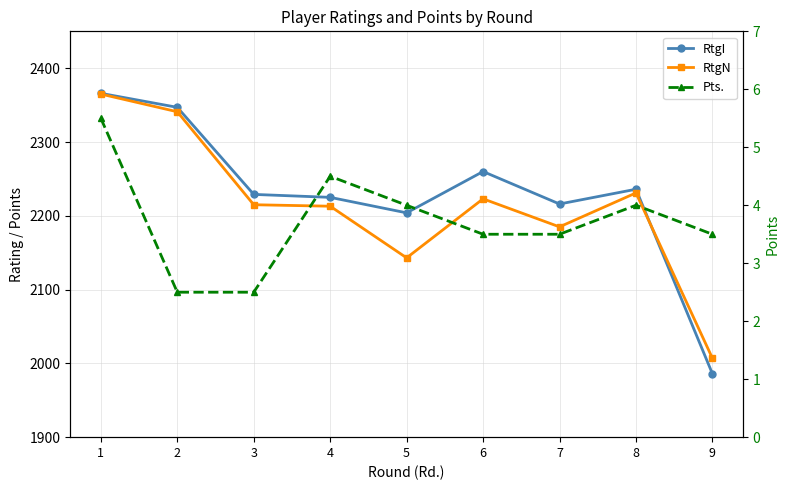

What are all the series names shown in the legend?

RtgI, RtgN, Pts.